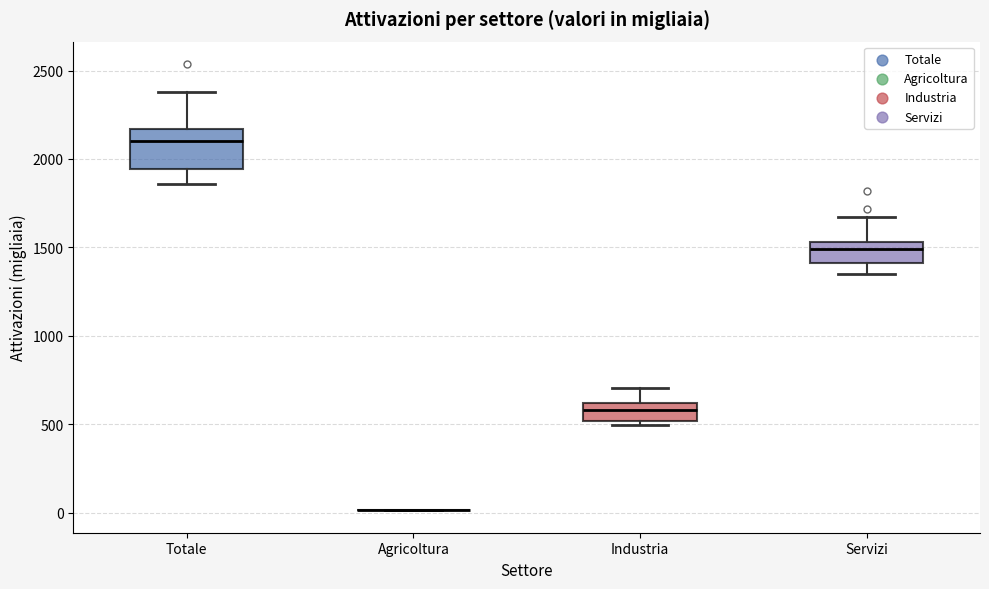

Reading left to right, transcribe this box plot: for each box, give where its median line is, the range the box spans, and where its two whiskers end, as read against the y-axis. The values are not printed on the chart, so give them approximately, as read against the axis.

Totale: median 2100, box 1950 to 2150, whiskers 1850 to 2400
Agricoltura: box collapsed to a line at 0, whiskers 0 to 0
Industria: median 600 (inside the box), box 500 to 600, whiskers 500 (just below the box's lower edge) to 700
Servizi: median 1500, box 1400 to 1550, whiskers 1350 to 1650